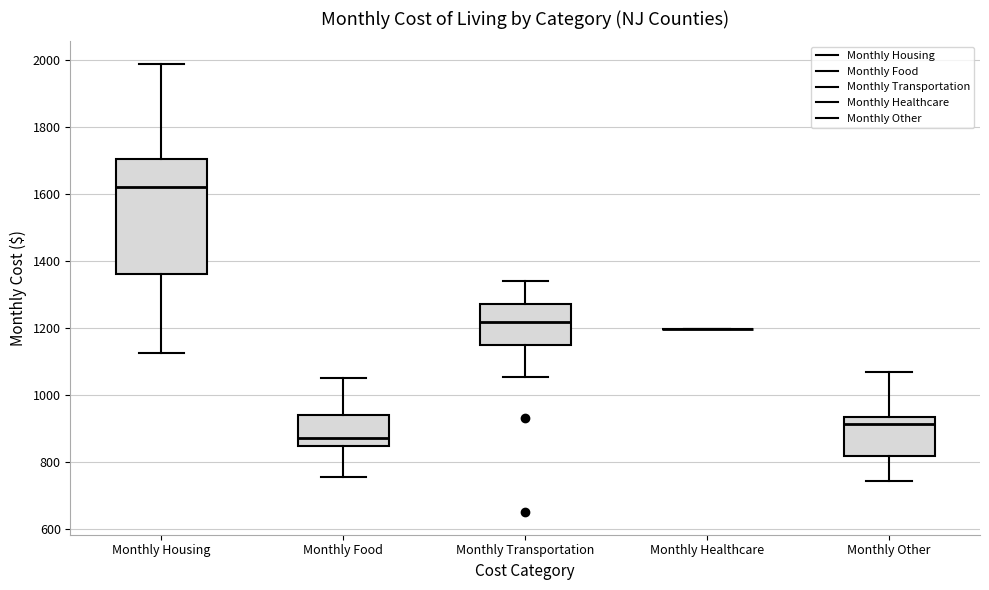

Reading left to right, read every box against the y-axis: the position of its median line, the range the box covers, and the ends of its whiskers. The values are not printed on the chart, so give them approximately, as read against the axis.

Monthly Housing: median 1620, box 1360 to 1700, whiskers 1120 to 2000
Monthly Food: median 880, box 840 to 940, whiskers 760 to 1060
Monthly Transportation: median 1220, box 1160 to 1280, whiskers 1060 to 1340
Monthly Healthcare: box collapsed to a line at 1200, whiskers 1200 to 1200
Monthly Other: median 920, box 820 to 940, whiskers 740 to 1080